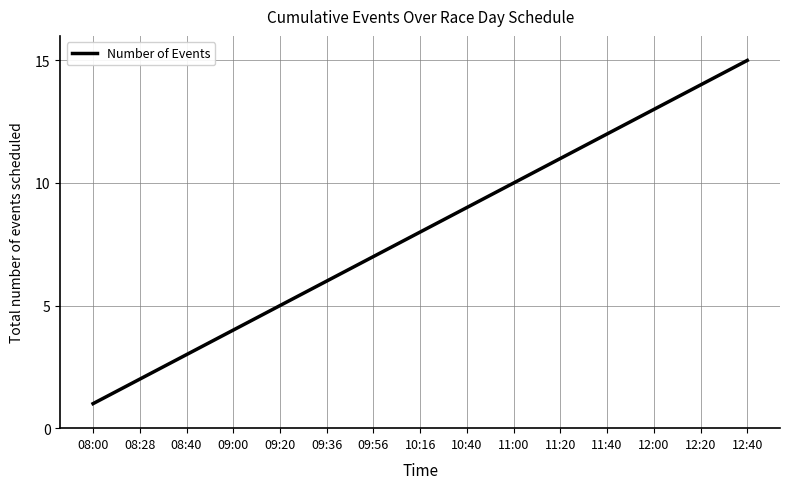

List the labels in order of value, largest first.

12:40, 12:20, 12:00, 11:40, 11:20, 11:00, 10:40, 10:16, 09:56, 09:36, 09:20, 09:00, 08:40, 08:28, 08:00